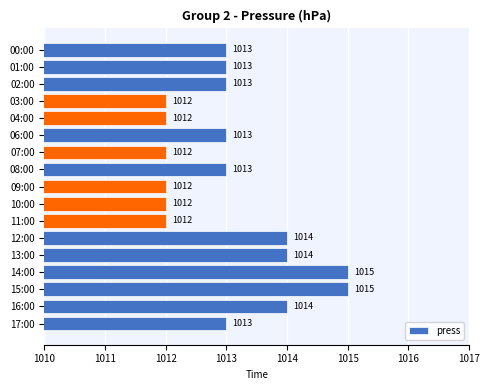

What is the maximum value shown in the chart?

1015